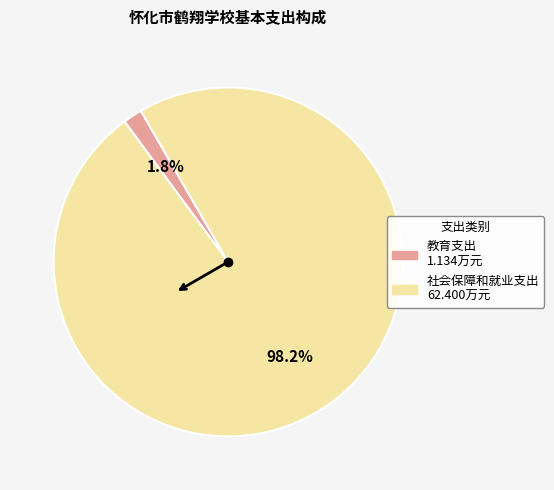

What percentage is the 教育支出 slice, to the nearest percent?

2%